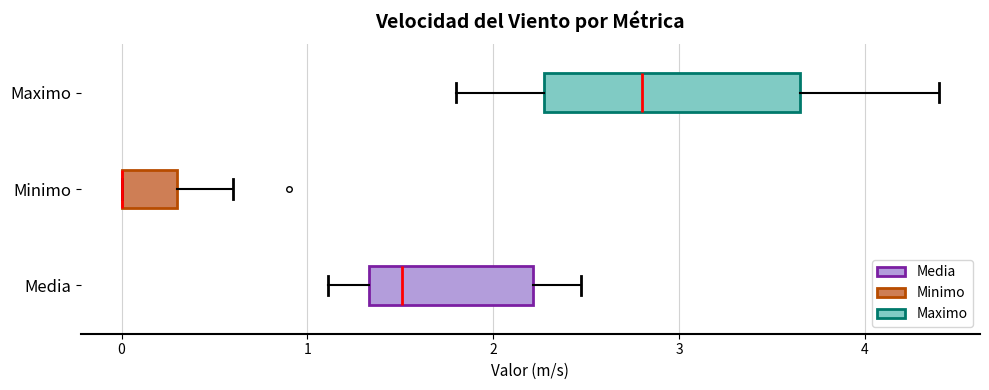

Where does the right whisker of the box for Minimo end on the x-axis? The values are not printed on the chart, so give them approximately, as read against the axis.

0.6